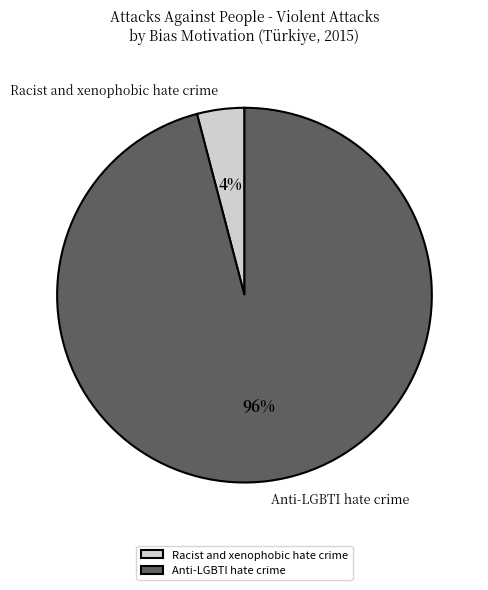

Which slice represents more than half of the pie?

Anti-LGBTI hate crime